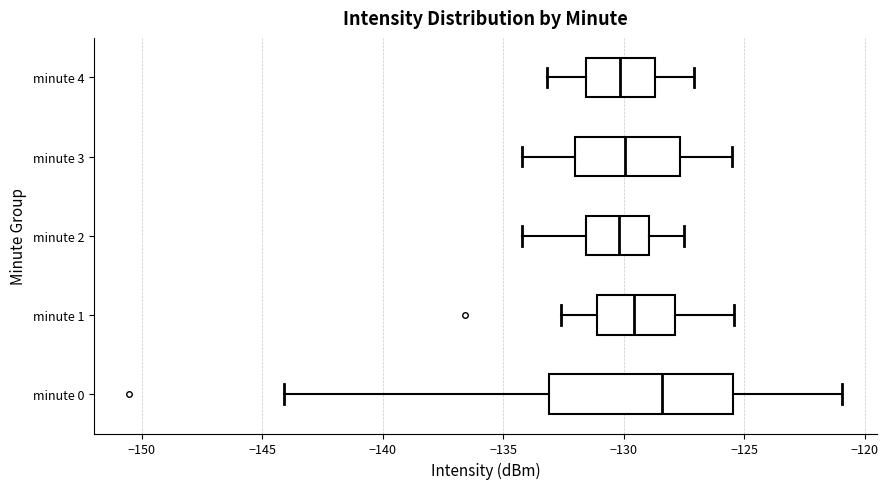

Reading bottom to top, read every box against the x-axis: the position of its median line, the range the box covers, and the ends of its whiskers. The values are not printed on the chart, so give them approximately, as read against the axis.

minute 0: median -128.5, box -133.0 to -125.5, whiskers -144.0 to -121.0
minute 1: median -129.5, box -131.0 to -128.0, whiskers -132.5 to -125.5
minute 2: median -130.0, box -131.5 to -129.0, whiskers -134.0 to -127.5
minute 3: median -130.0, box -132.0 to -127.5, whiskers -134.0 to -125.5
minute 4: median -130.0, box -131.5 to -128.5, whiskers -133.0 to -127.0